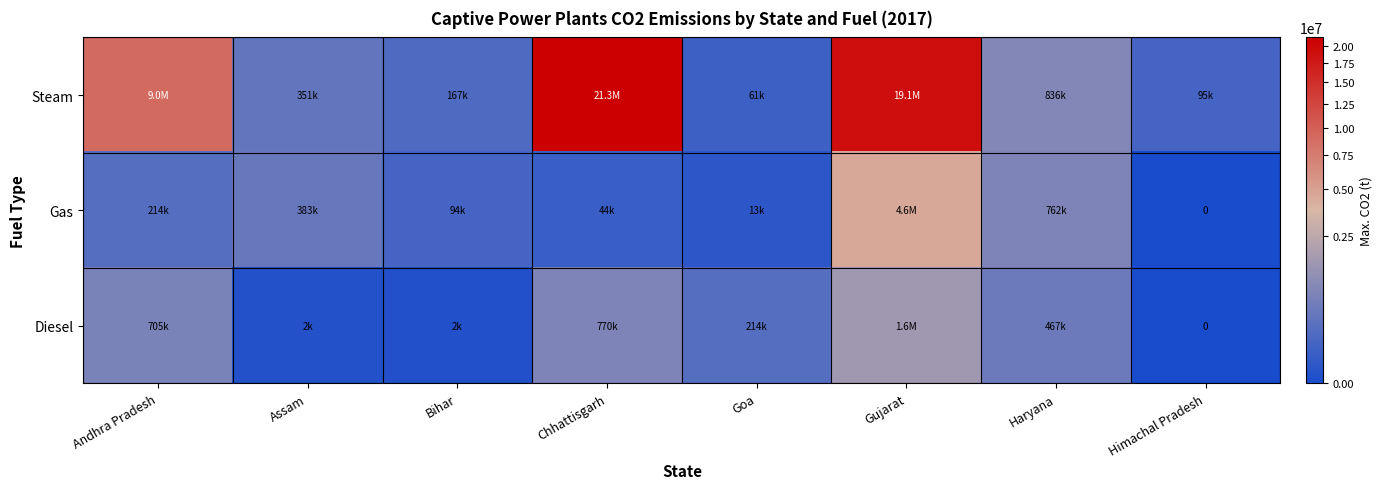

Is it true that Steam equals 836467.5 at Haryana?

True